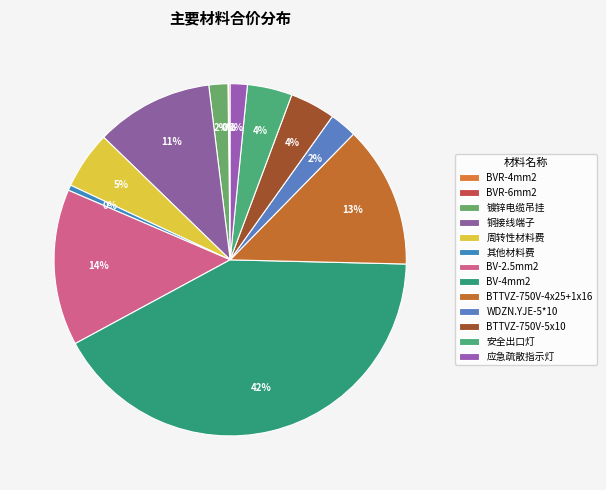

To the nearest percent, what percentage of the pie is BTTVZ-750V-4x25+1x16?

13%